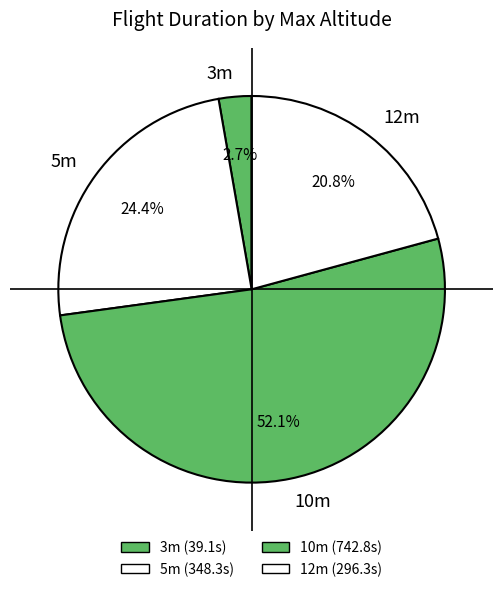

Which slice represents more than half of the pie?

10m